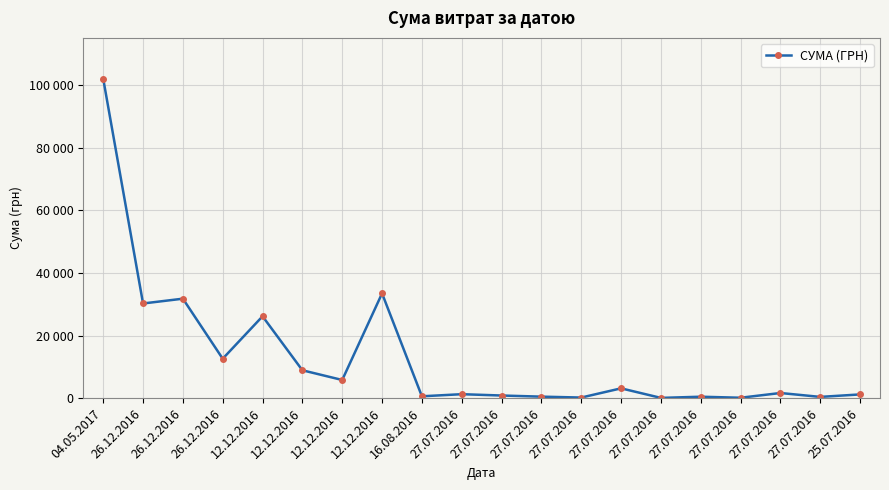

What is the greatest value displayed?

101956.1